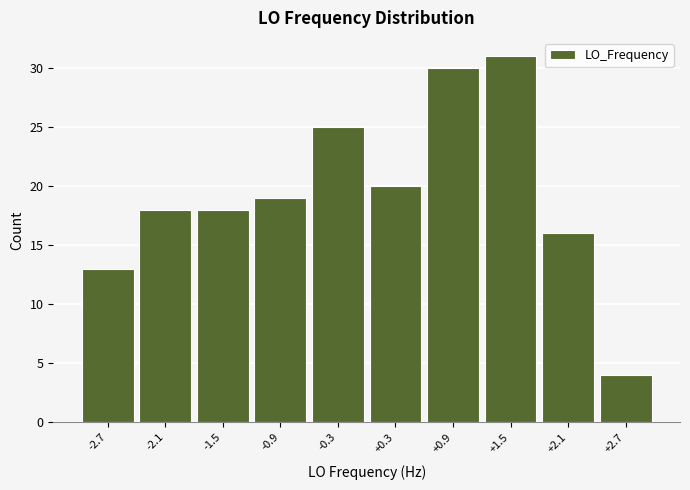

Reading right to left, transcribe all the data shown in this chart.

4	16	31	30	20	25	19	18	18	13